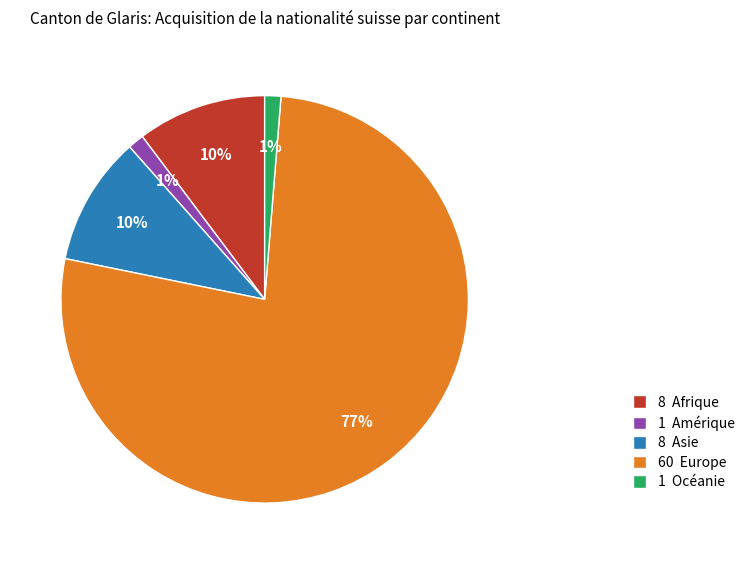

Do 8 Asie and 1 Océanie together represent more than half of the pie?

No